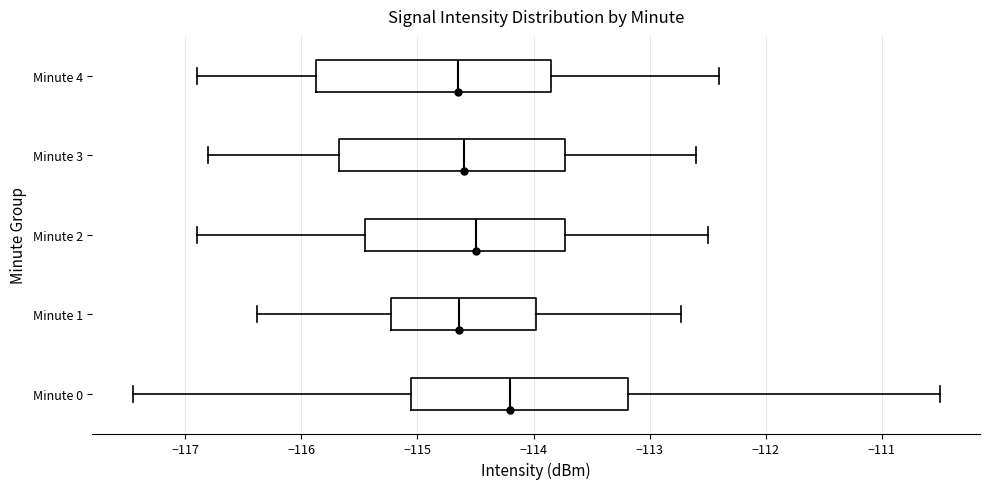

Which box has the furthest to the right median line?

Minute 0